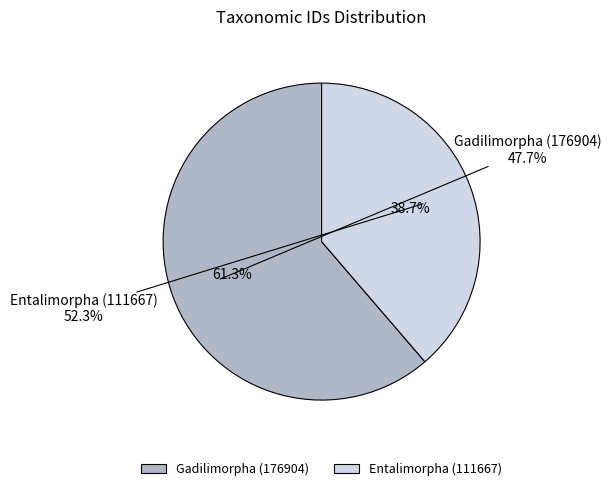

Count the number of slices in the pie.

2